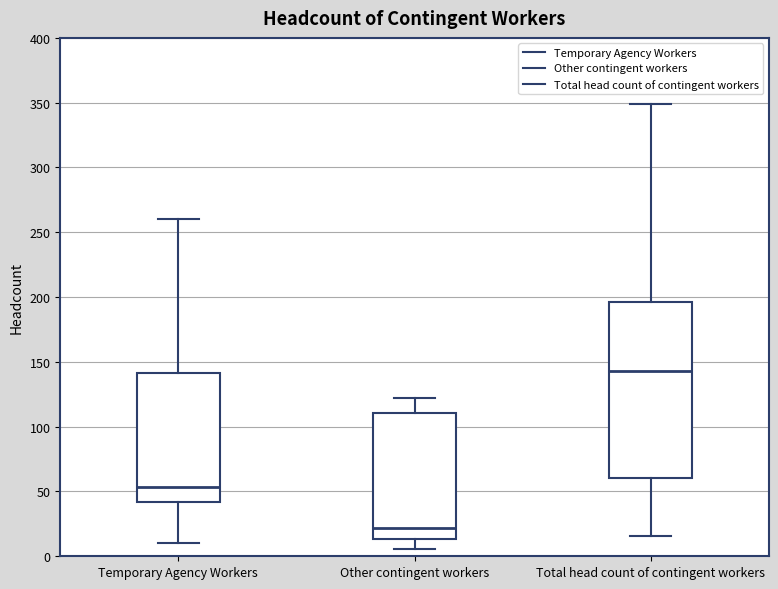

Which box is the tallest, from its lower edge to its upper edge?

Total head count of contingent workers